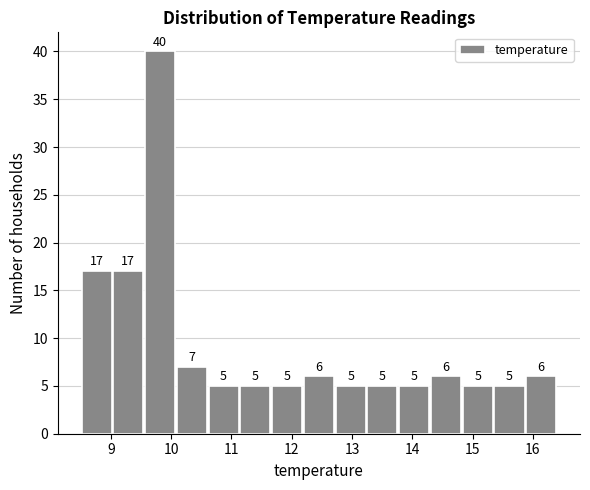

Which range on the x-axis has the tallest bar?

9.6 to 10.1